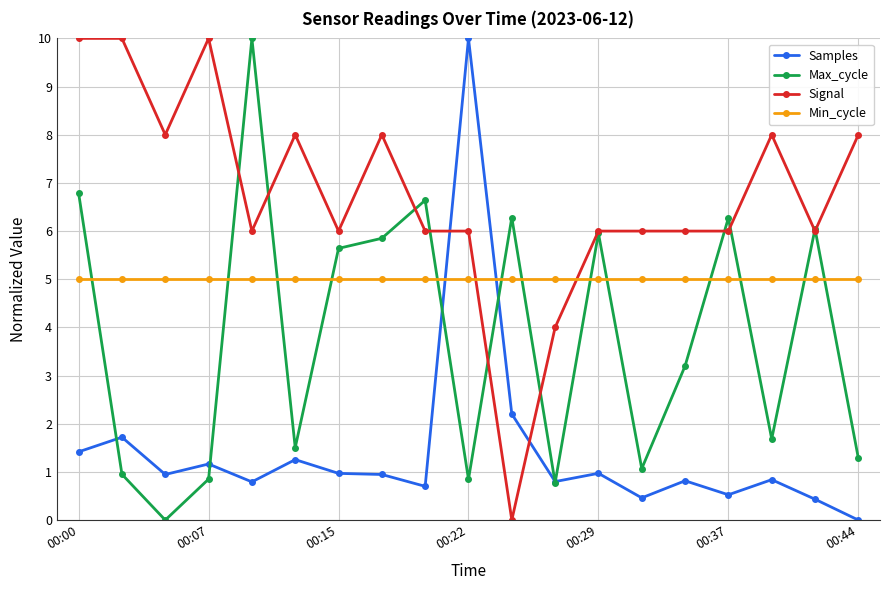

Rank the series by their average value, from lowest to highest.

Samples, Max_cycle, Min_cycle, Signal